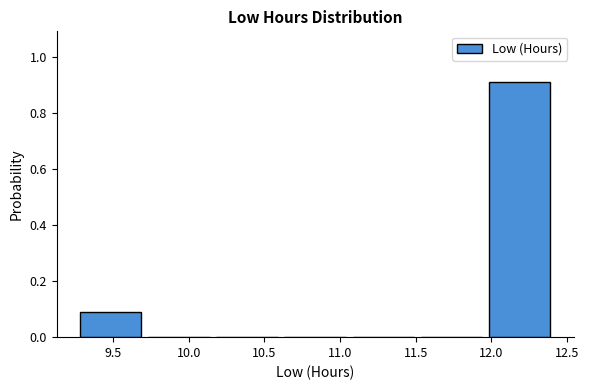

Which range on the x-axis has the tallest bar?

11.96 to 12.41